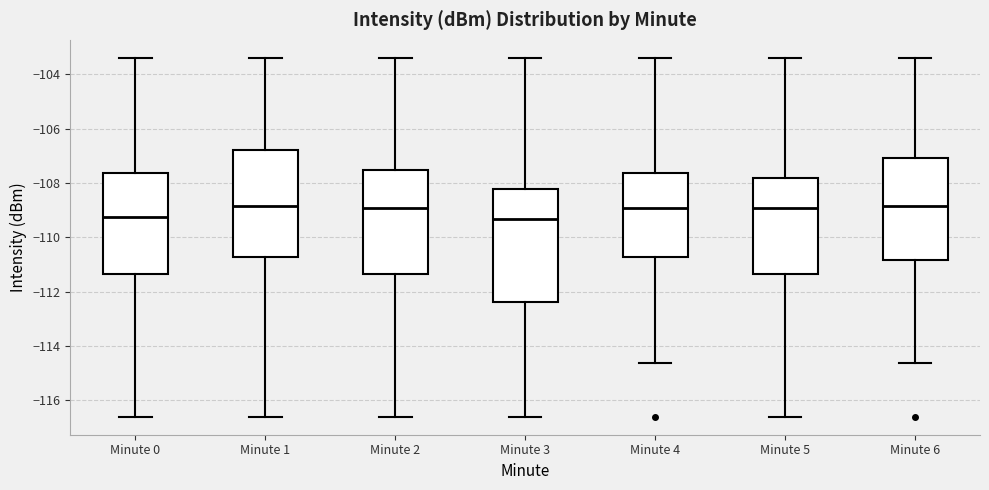

Reading left to right, transcribe this box plot: for each box, give where its median line is, the range the box spans, and where its two whiskers end, as read against the y-axis. The values are not printed on the chart, so give them approximately, as read against the axis.

Minute 0: median -109.2, box -111.4 to -107.6, whiskers -116.6 to -103.4
Minute 1: median -108.8, box -110.8 to -106.8, whiskers -116.6 to -103.4
Minute 2: median -109.0, box -111.4 to -107.6, whiskers -116.6 to -103.4
Minute 3: median -109.4, box -112.4 to -108.2, whiskers -116.6 to -103.4
Minute 4: median -109.0, box -110.8 to -107.6, whiskers -114.6 to -103.4
Minute 5: median -109.0, box -111.4 to -107.8, whiskers -116.6 to -103.4
Minute 6: median -108.8, box -110.8 to -107.0, whiskers -114.6 to -103.4